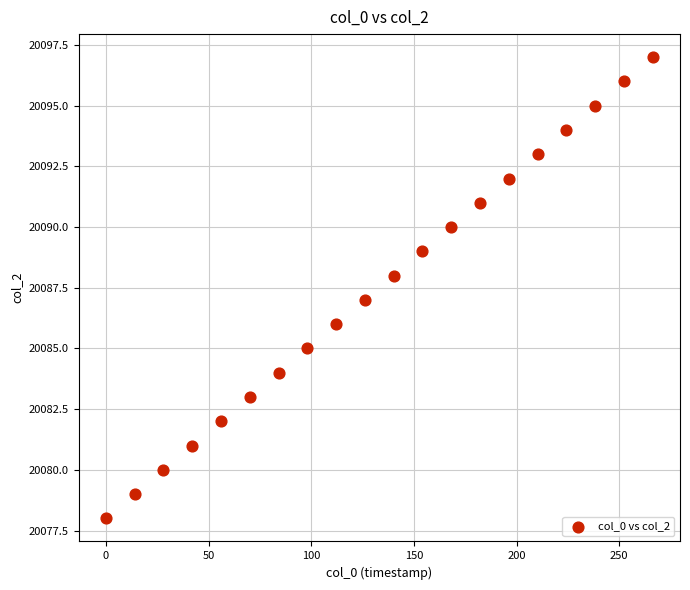

What is the range of Y values (max minus min)?

19